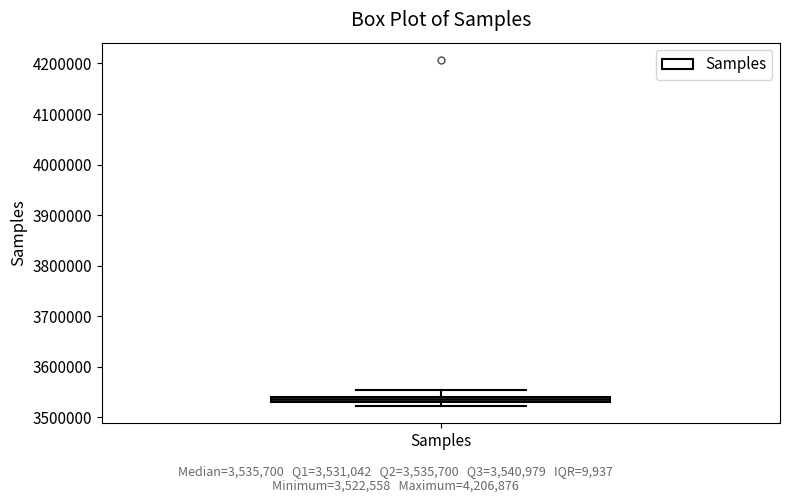

Where does the upper whisker of the box for Samples end on the y-axis? The values are not printed on the chart, so give them approximately, as read against the axis.

3550000